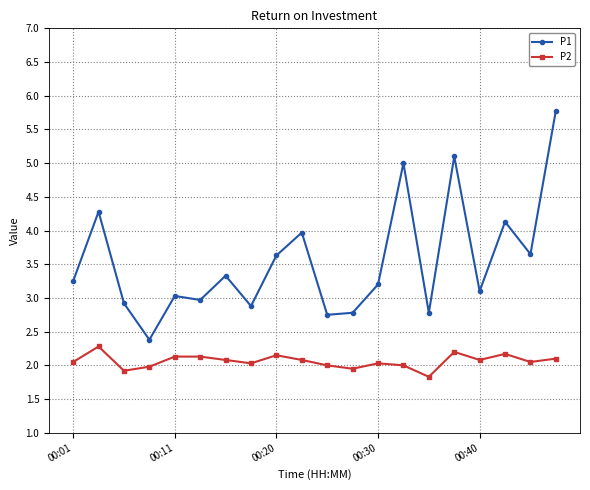

What are all the series names shown in the legend?

P1, P2